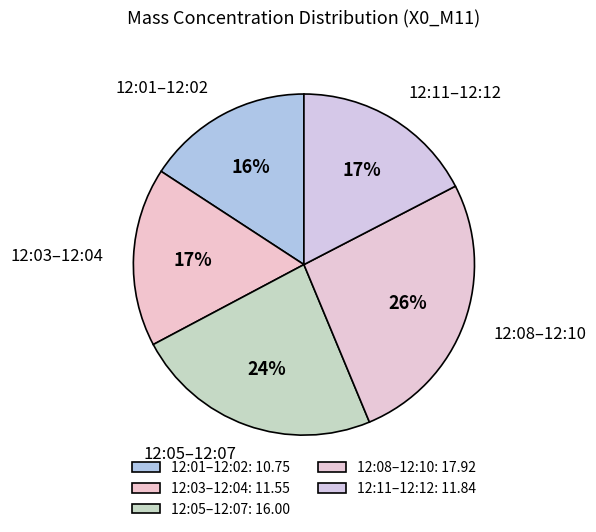

Is there a majority slice in this chart?

No